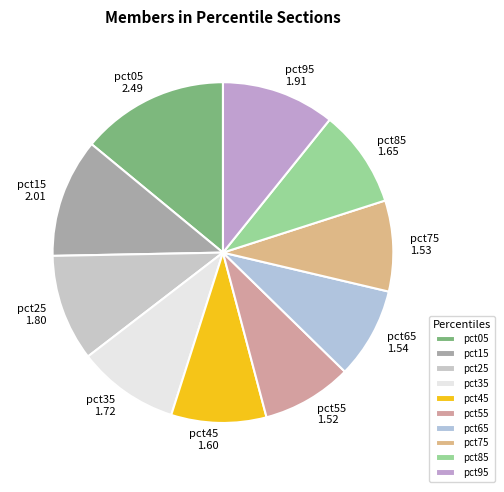

Does pct65 represent more than half of the total?

No